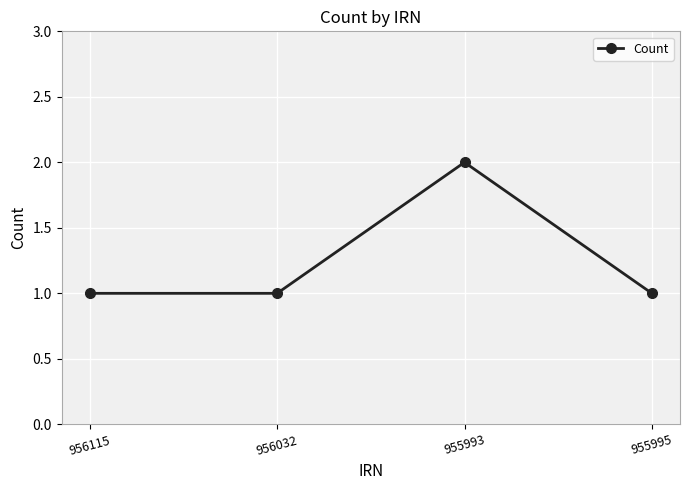

Which label corresponds to the largest value in the chart?

955993